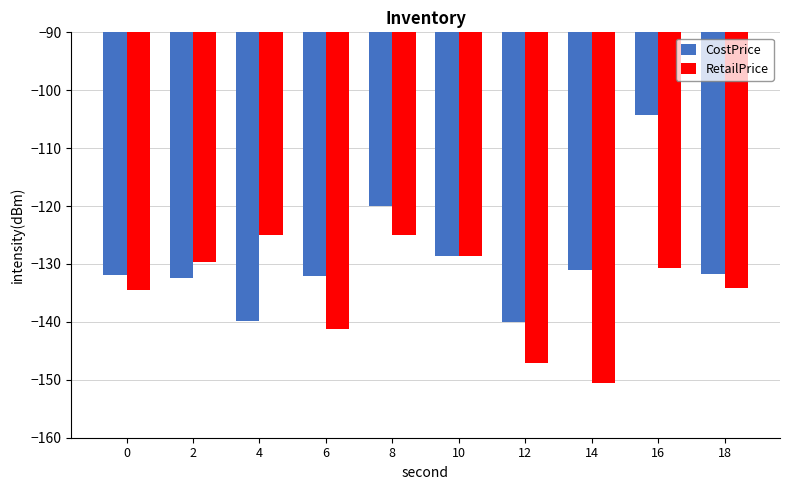

Which series has the largest total across all categories?

CostPrice